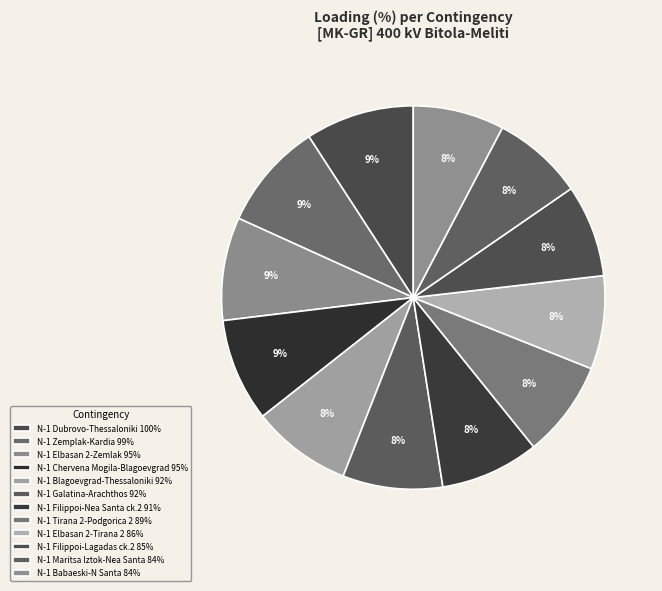

Count the number of slices in the pie.

12